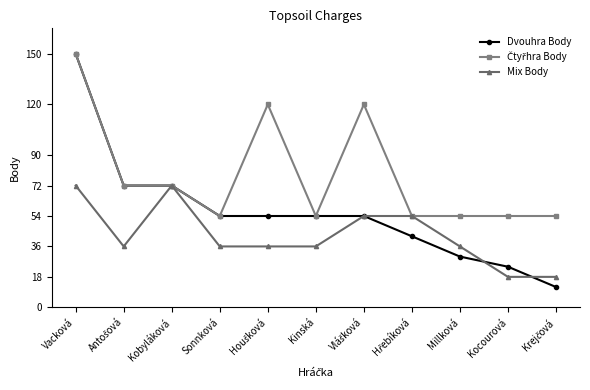

What is the sum of all Dvouhra Body values?

618